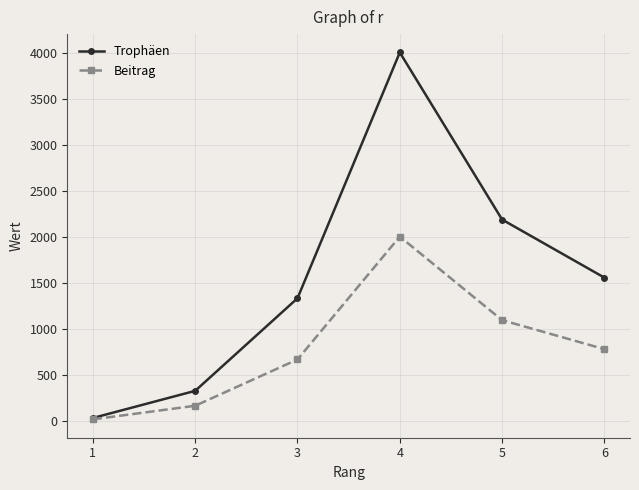

Which series has the largest total across all categories?

Trophäen